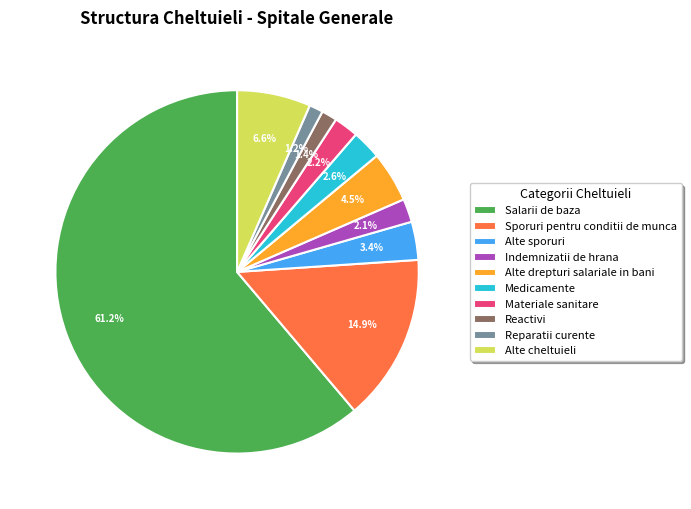

What is the ratio of the value at Medicamente to the value at Reactivi?

1.9